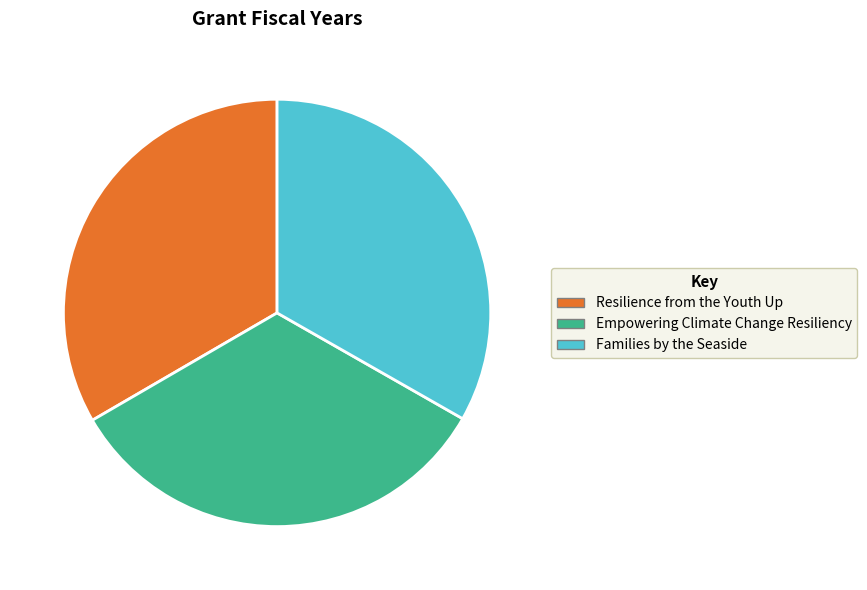

Count the number of slices in the pie.

3